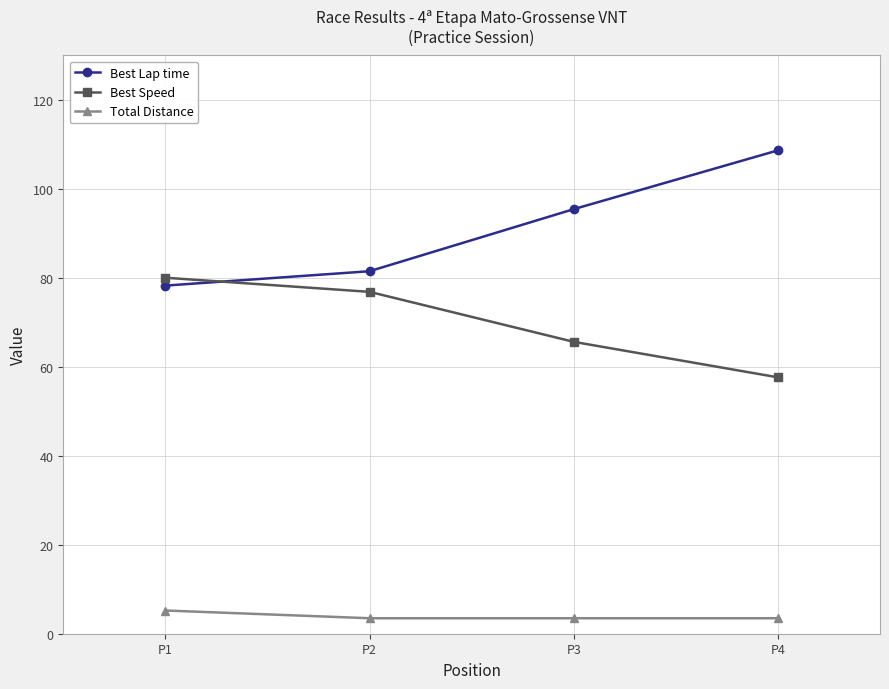

Which label corresponds to the largest value in the chart?

P4